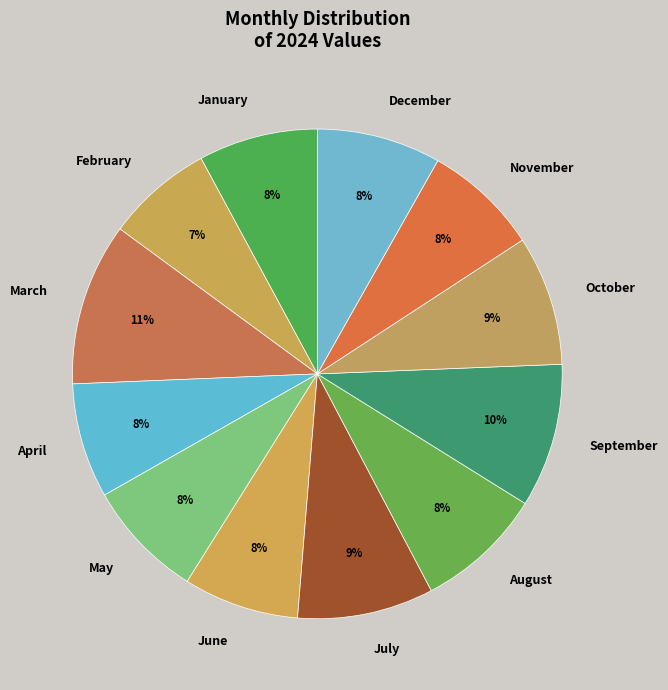

To the nearest percent, what is the difference between the January and July slice percentages?

1%